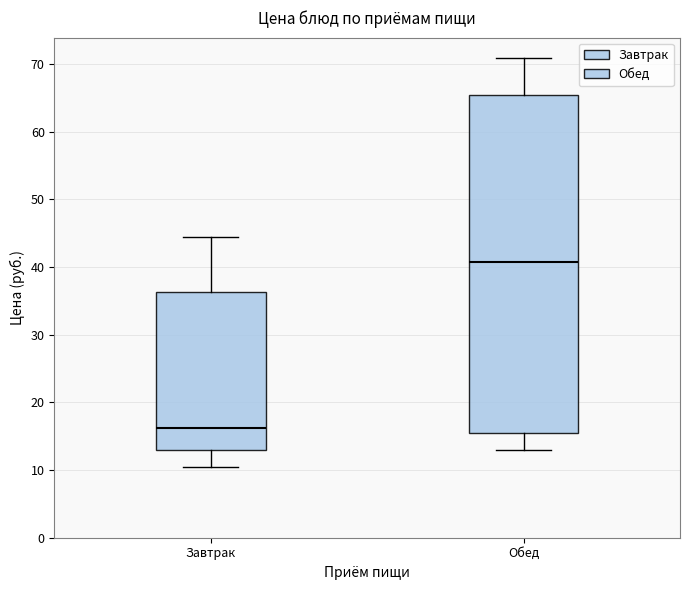

Comparing the boxes themselves (not the whiskers), which one is the tallest?

Обед